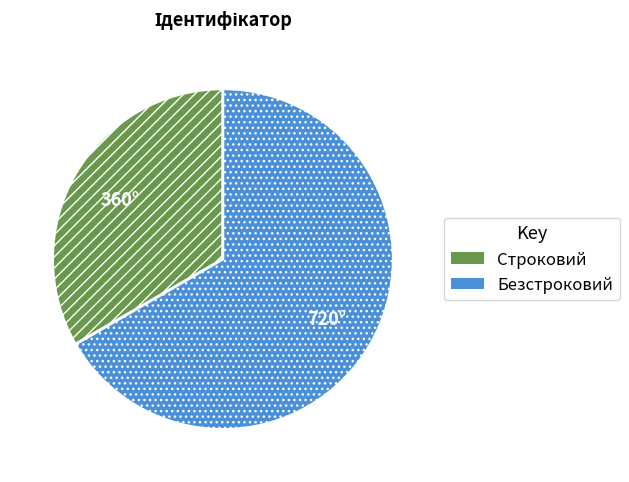

Does Безстроковий account for over 50% of the chart?

Yes